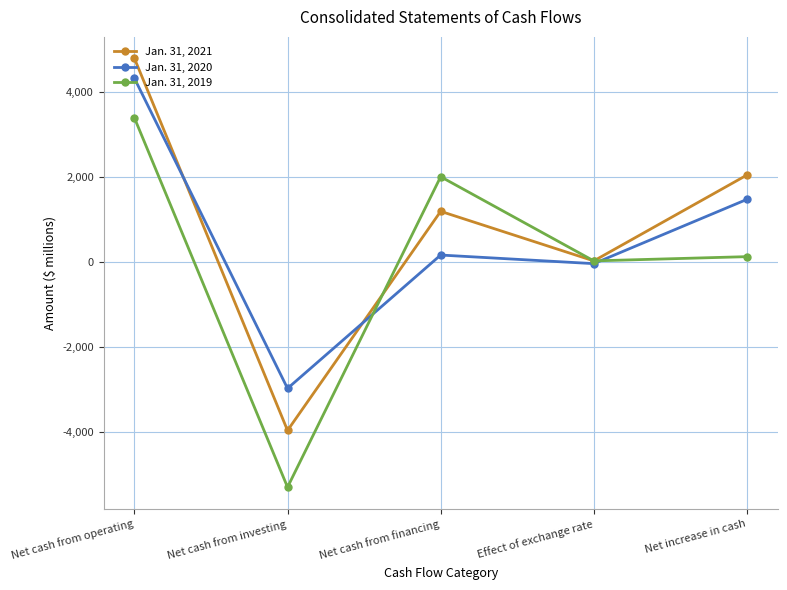

What is the maximum value for Jan. 31, 2019?

3398